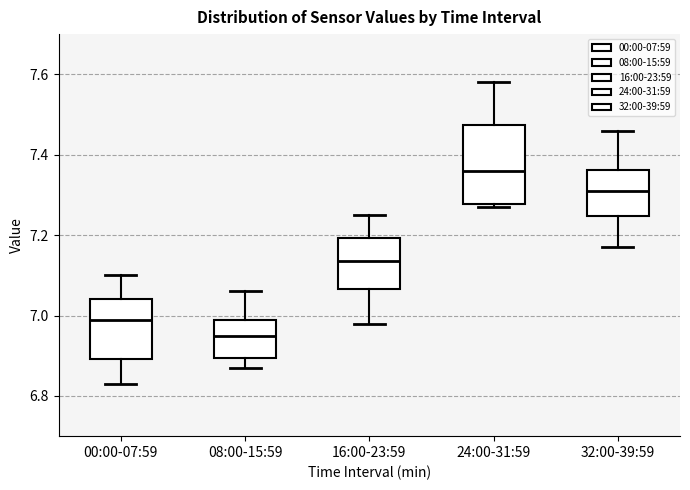

Where does the upper whisker of the box for 08:00-15:59 end on the y-axis? The values are not printed on the chart, so give them approximately, as read against the axis.

7.06